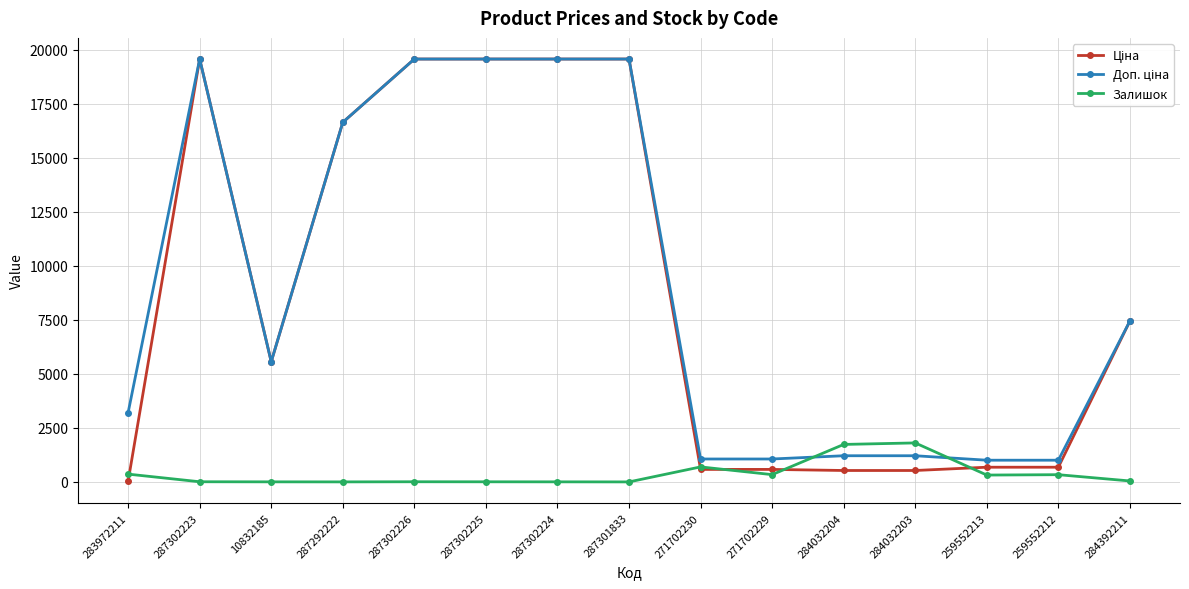

Count the number of data series in this chart.

3